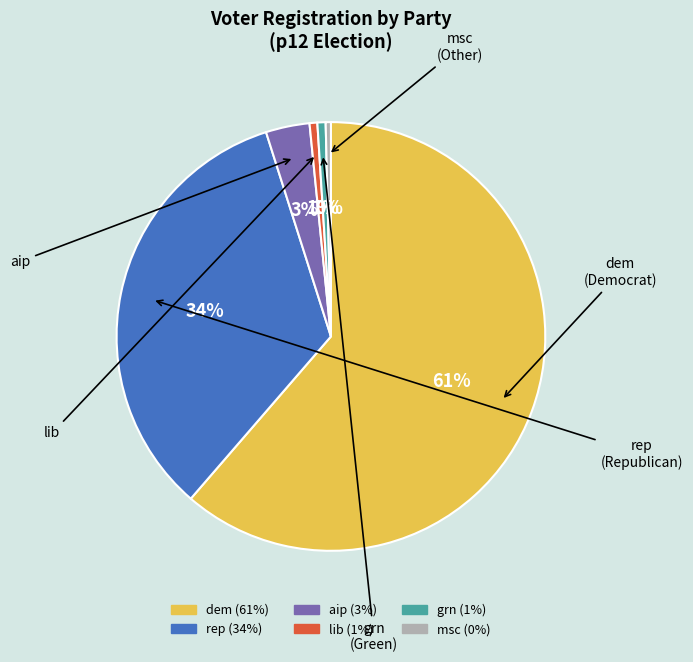

Combined, do aip and msc account for over 50%?

No